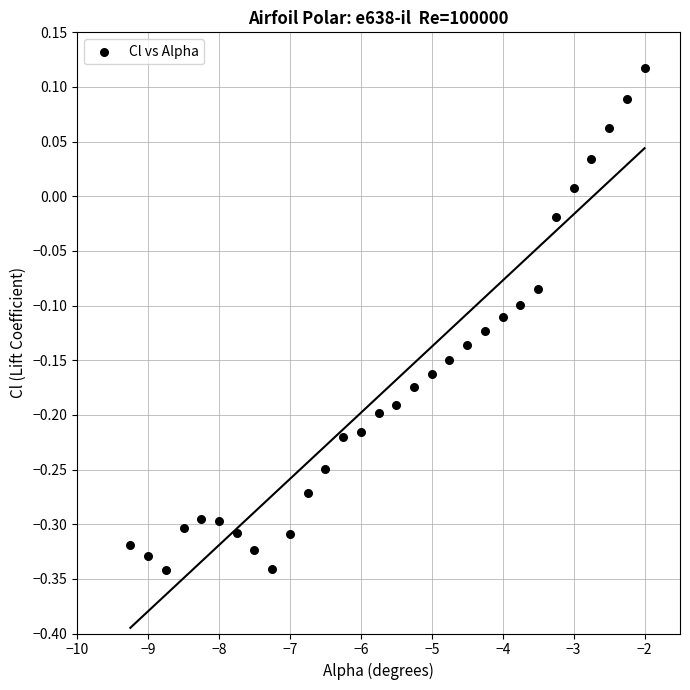

What is the range of X values (max minus min)?

7.2